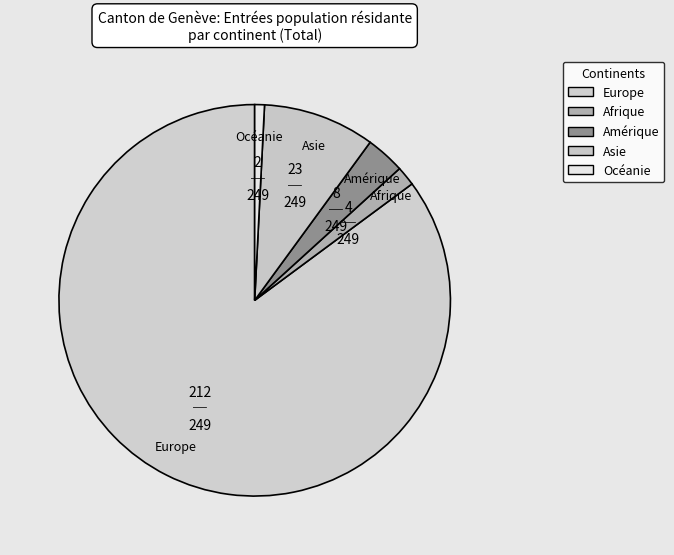

Combined, do Amérique and Asie account for over 50%?

No